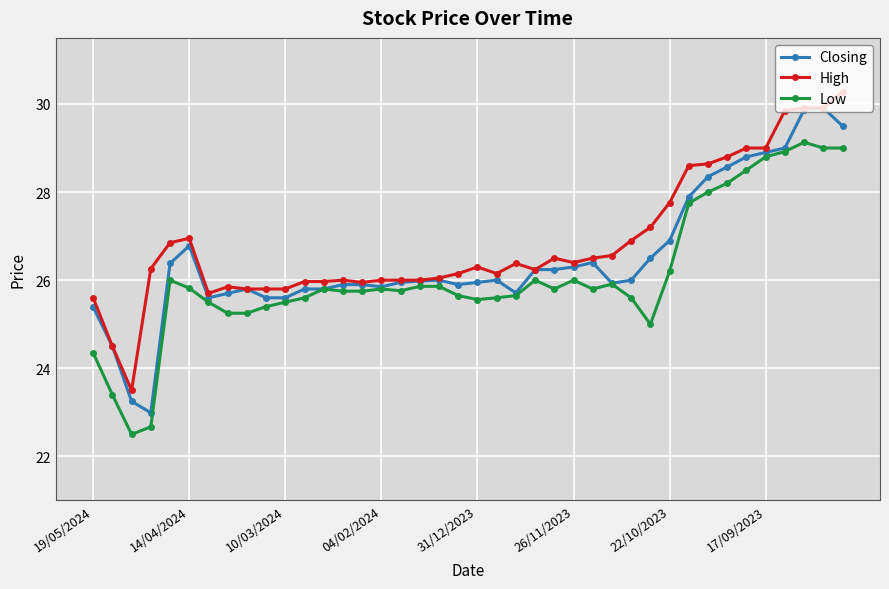

What is the value of the Low point at the 40th from the left?

29.0